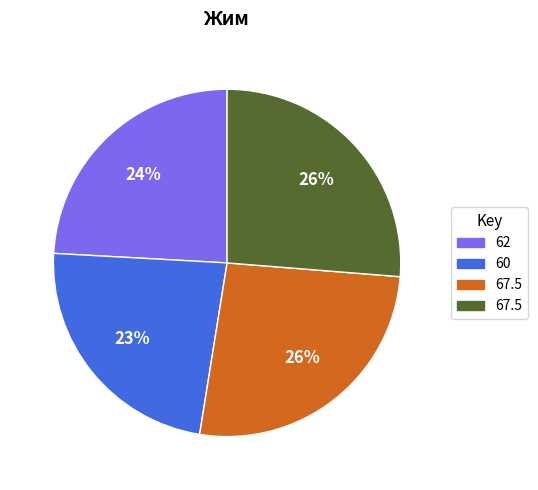

Is there any slice that represents more than half of the pie?

No